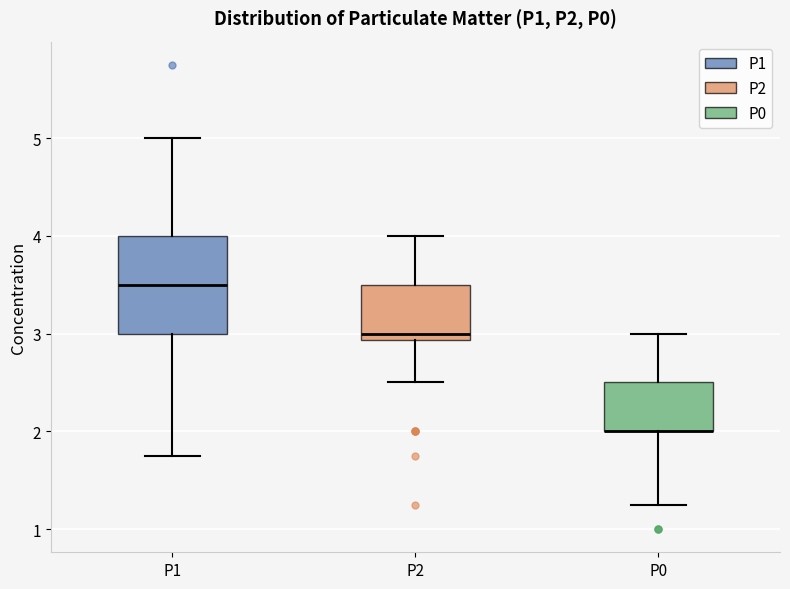

Which box is the tallest, from its lower edge to its upper edge?

P1